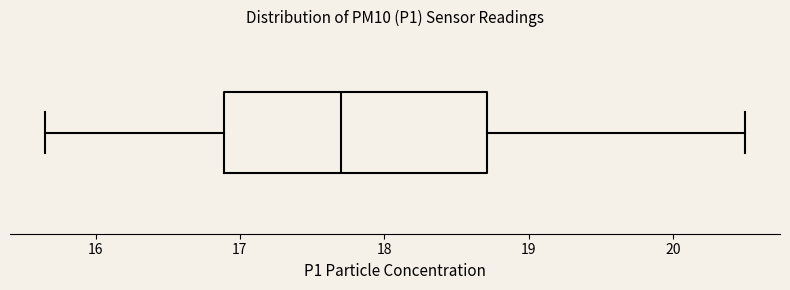

Transcribe this box plot: give where the median line is, the range the box spans, and where the two whiskers end, as read against the x-axis. The values are not printed on the chart, so give them approximately, as read against the axis.

median 17.7, box 16.9 to 18.7, whiskers 15.7 to 20.5